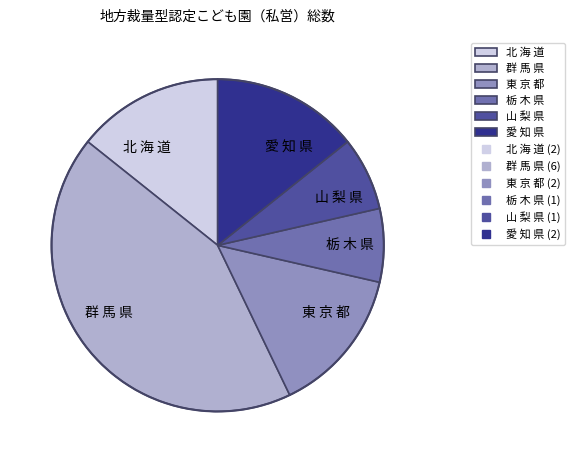

Approximately how many times larger is the value at 群 馬 県 compared to 北 海 道?

3.0